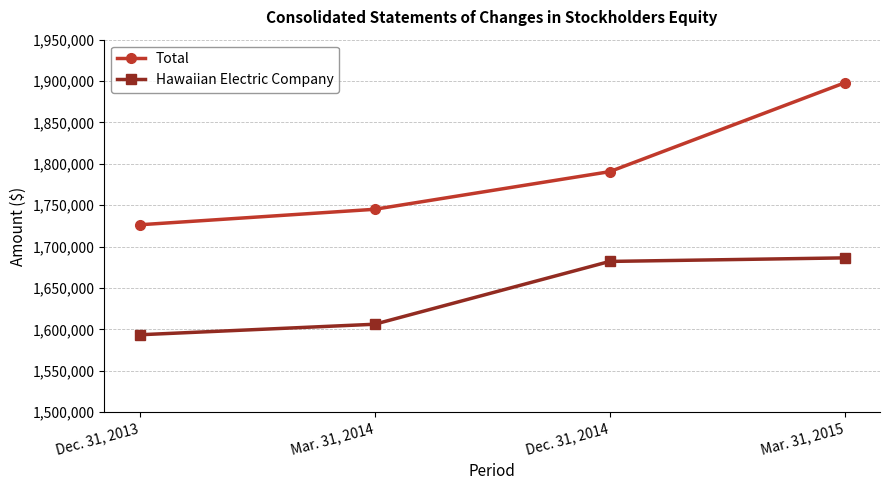

Rank the series by their maximum value, from highest to lowest.

Total, Hawaiian Electric Company